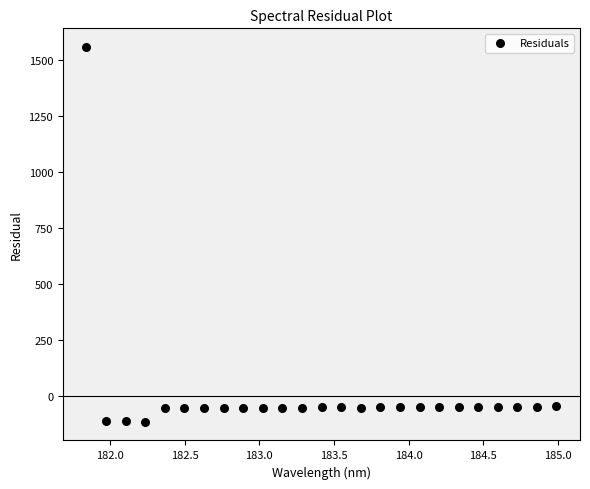

What is the range of X values (max minus min)?

3.1